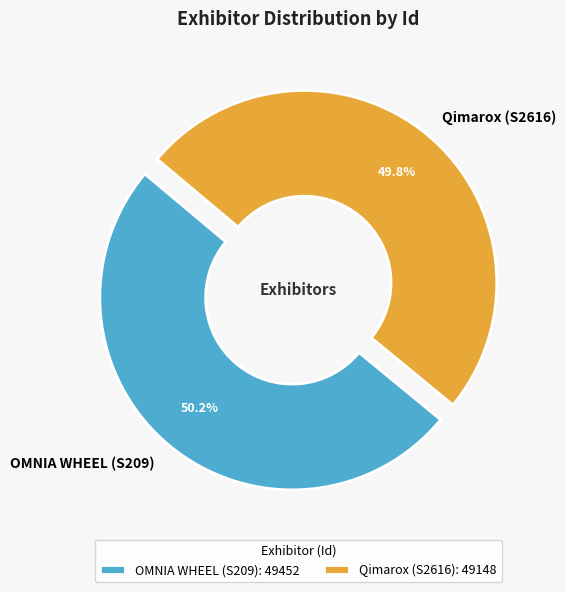

What is the total percentage of Qimarox (S2616) and OMNIA WHEEL (S209)?

100.0%